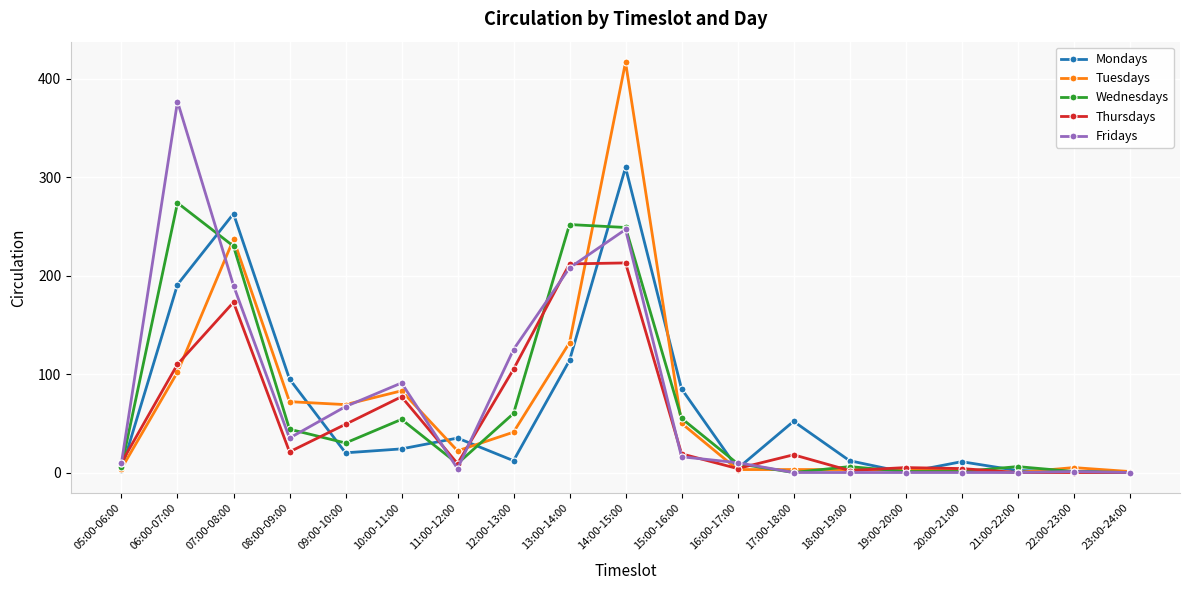

Where is the first local maximum for Tuesdays?

07:00-08:00